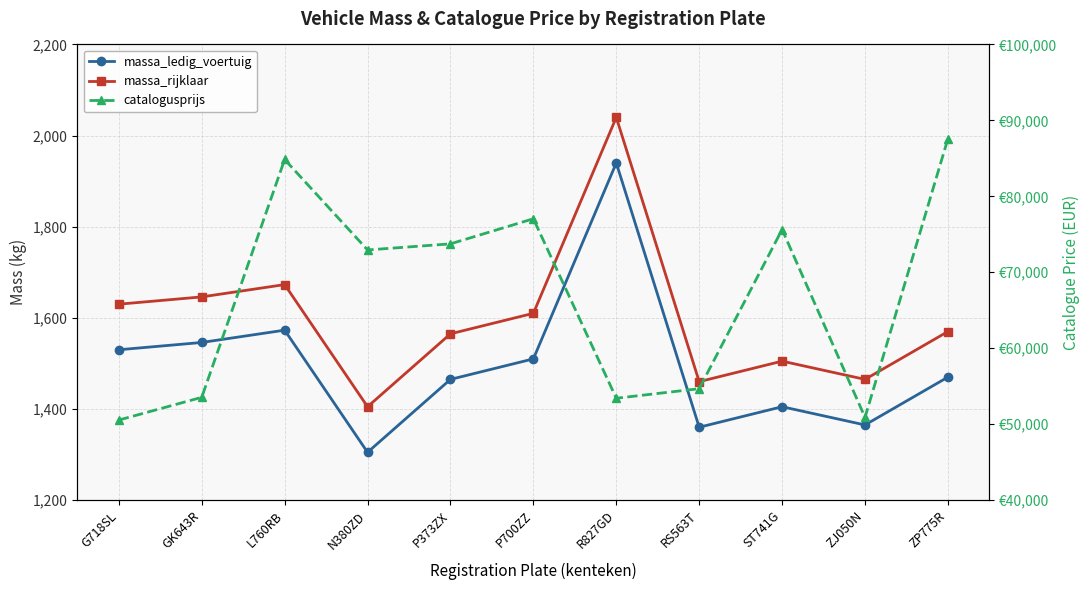

What position from the right is G718SL?

11